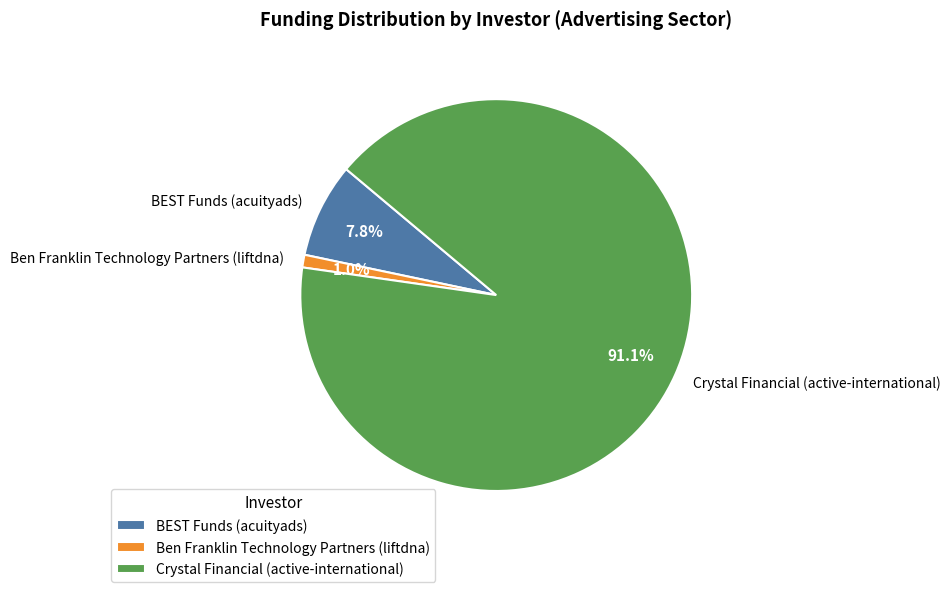

Count the number of slices in the pie.

3